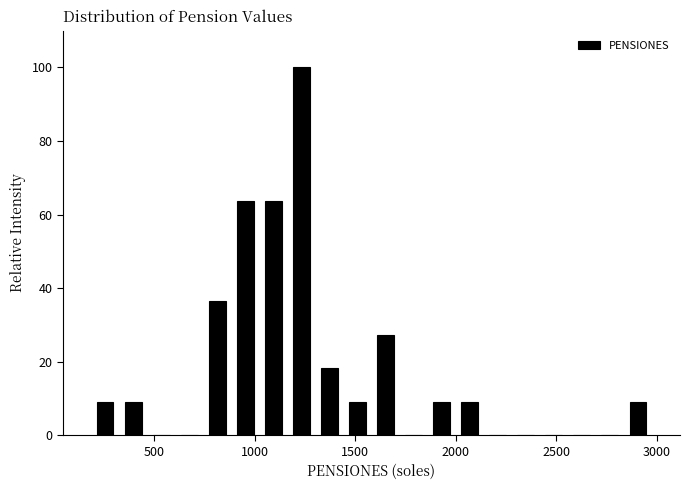

Read against the x-axis, roughly where is the centre of the tallest bar?

1250